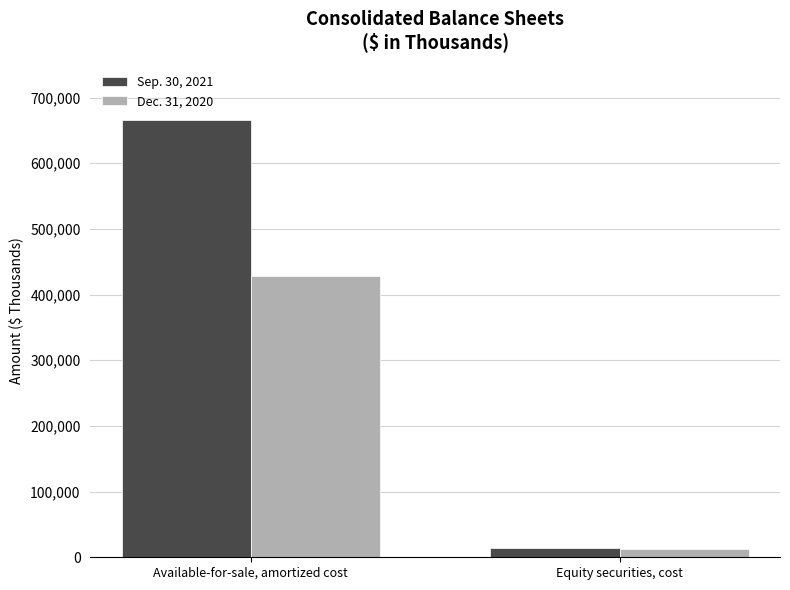

At how many categories does at least one series exceed 483710?

1